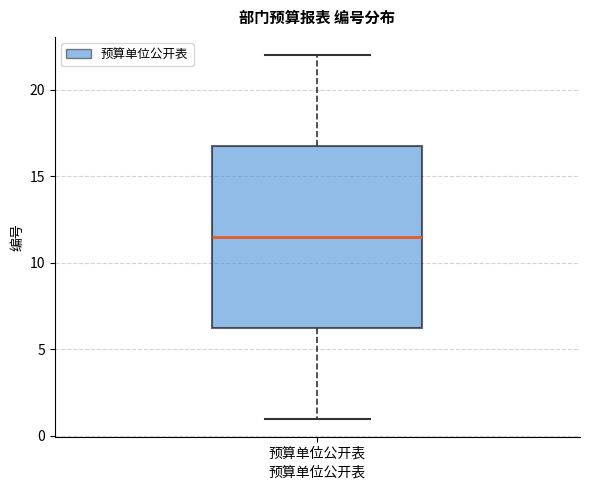

Where does the median line of the box for 预算单位公开表 sit on the y-axis? The values are not printed on the chart, so give them approximately, as read against the axis.

11.5